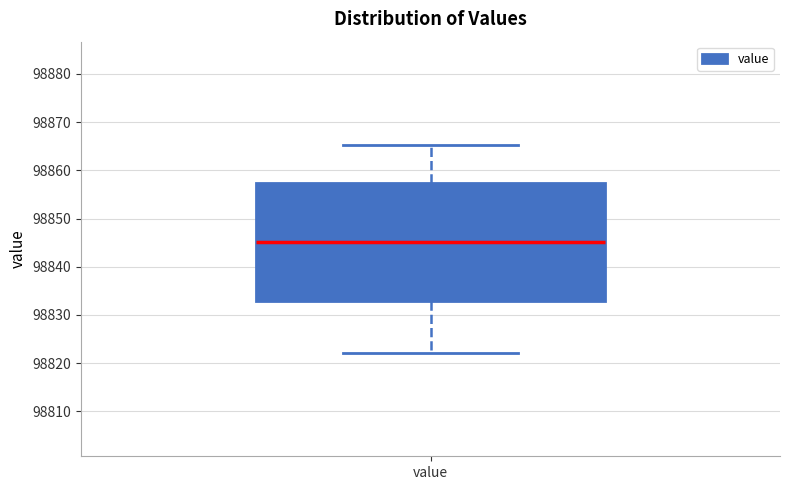

Transcribe this box plot: give where the median line is, the range the box spans, and where the two whiskers end, as read against the y-axis. The values are not printed on the chart, so give them approximately, as read against the axis.

median 98845, box 98833 to 98857, whiskers 98822 to 98865